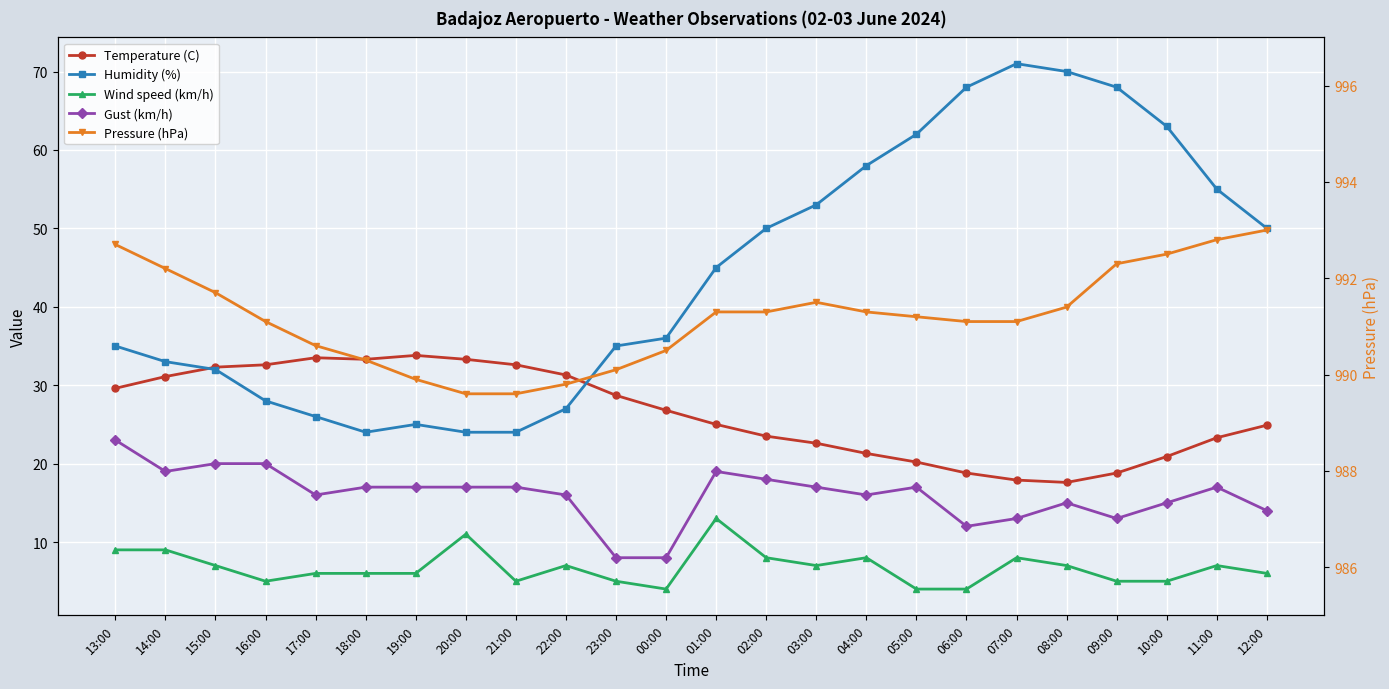

At which category does Wind speed (km/h) reach its first local peak?

20:00